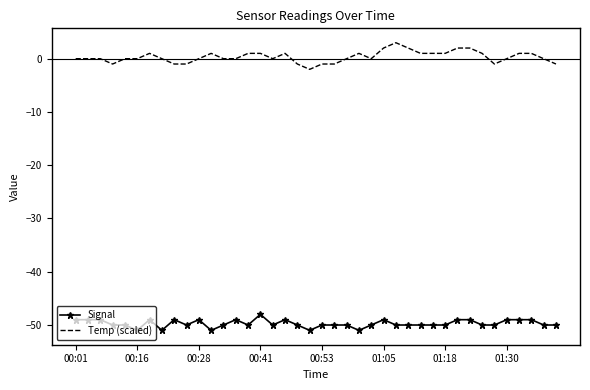

What is the highest value of the Signal series?

-48.0